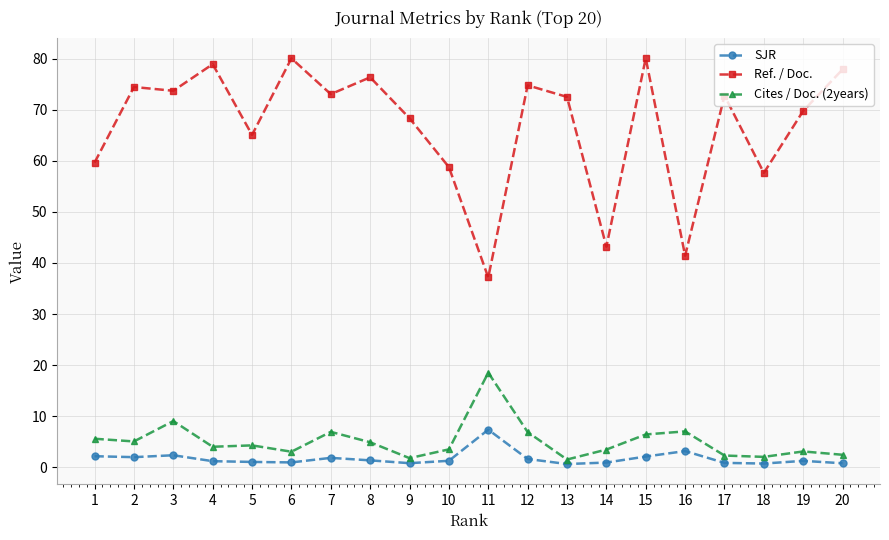

Is it true that SJR equals 0.8 at 9?

True